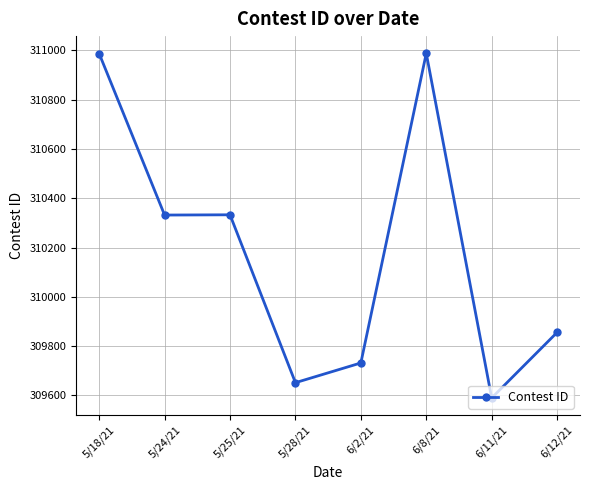

How many series are shown in this chart?

1